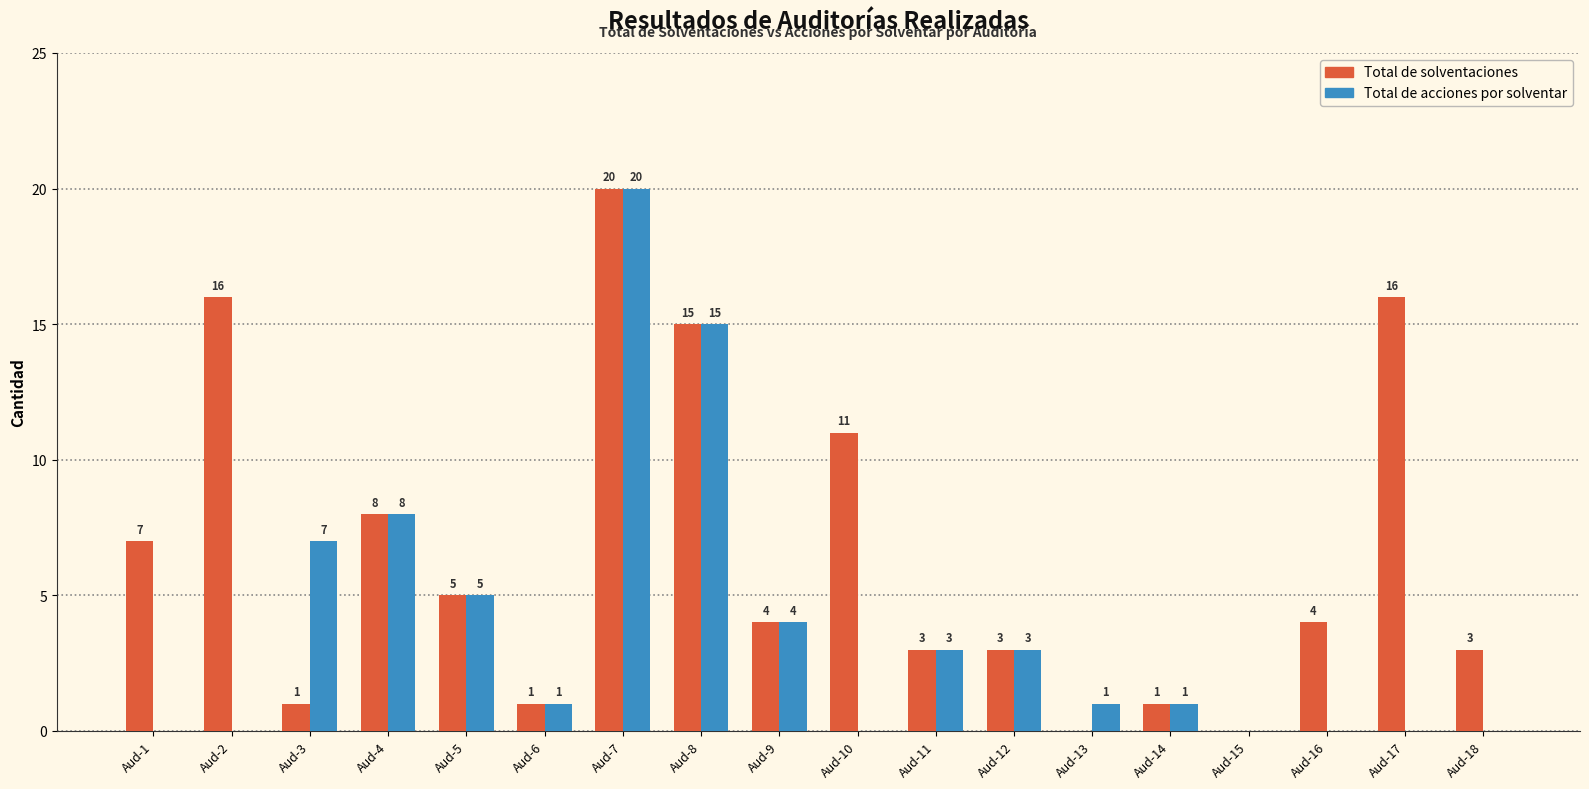

Where is Total de solventaciones nearest to the value 10?

Aud-10